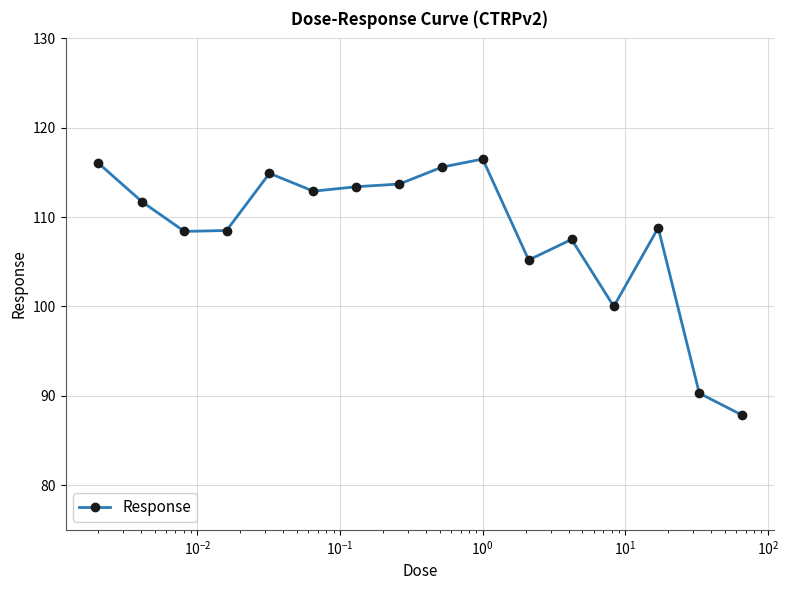

What is the value of the 5th point from the left?

114.9